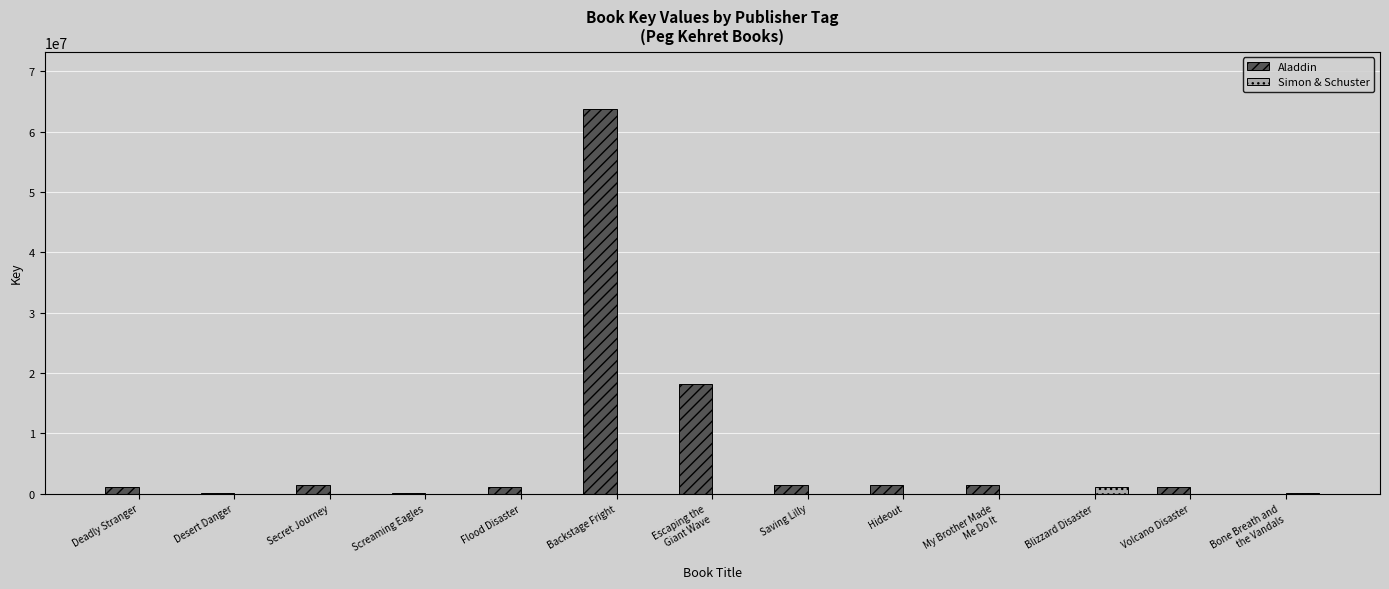

Which category has the highest value across all series?

Backstage Fright